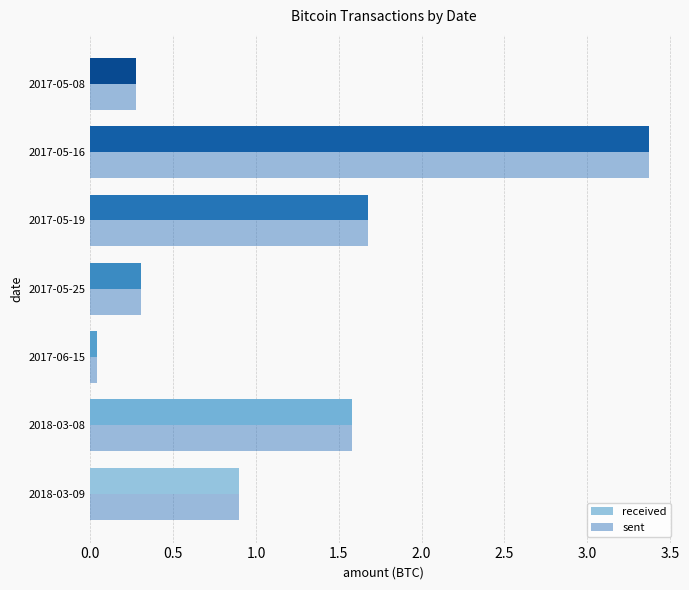

Which label corresponds to the largest value in the chart?

2017-05-16